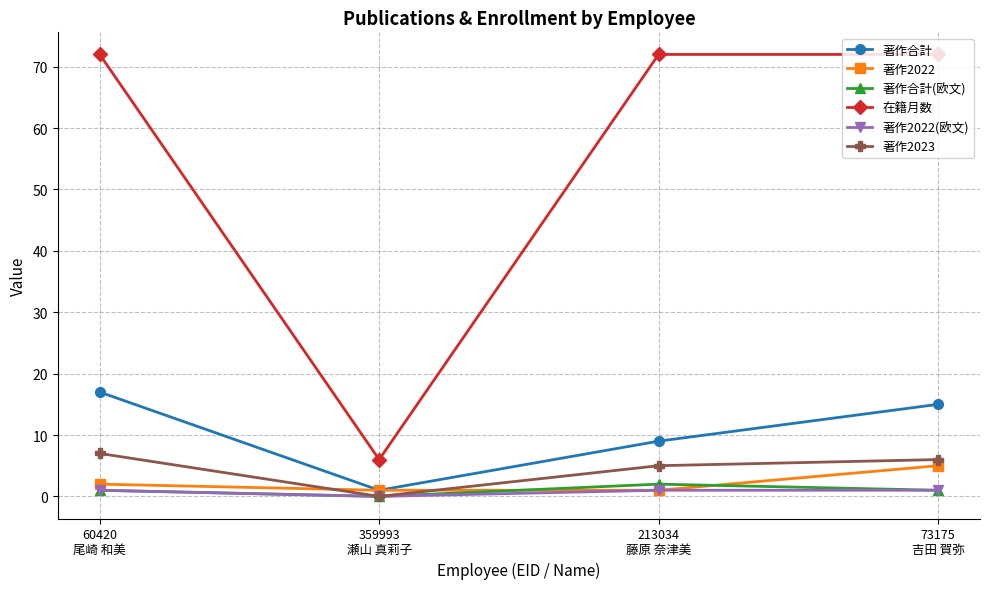

What is the total value across all series at 73175
吉田 賀弥?

100